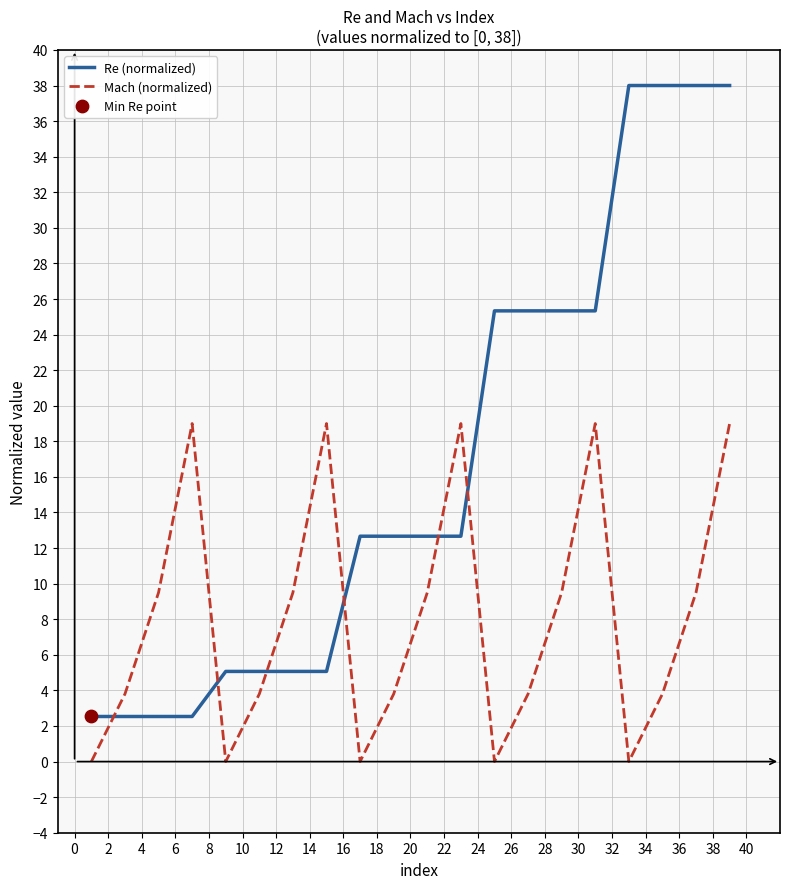

At how many categories does at least one series exceed 6?

16